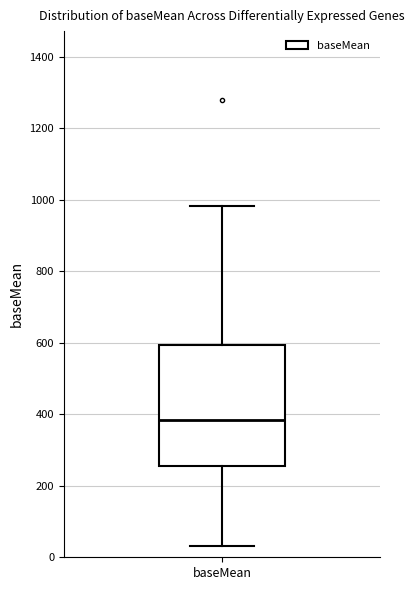

Read this box plot against the y-axis: the position of the median line, the range covered by the box, and the ends of both whiskers. The values are not printed on the chart, so give them approximately, as read against the axis.

median 380, box 260 to 600, whiskers 40 to 980